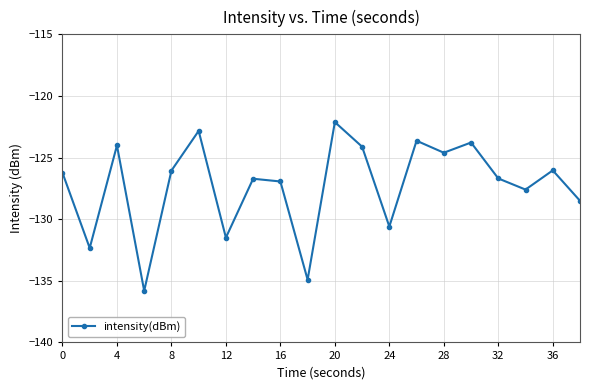

True or false: there are more than 2 points higher than both neighbors.

True